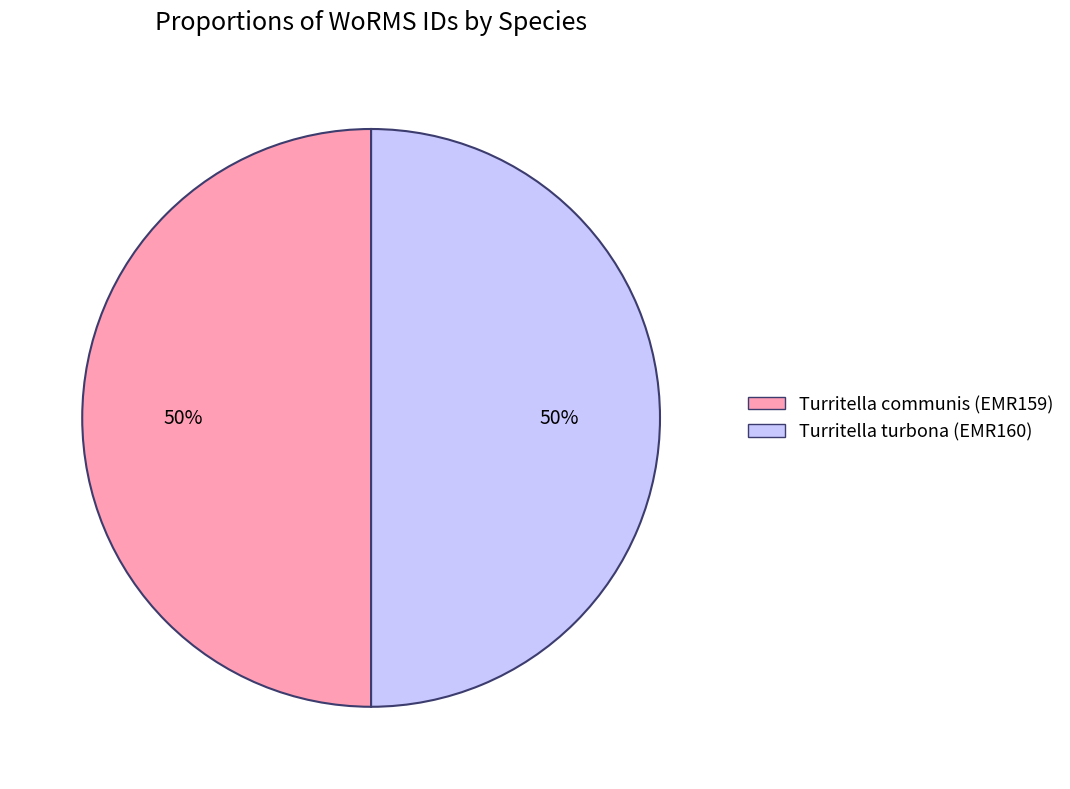

To the nearest percent, what portion does Turritella turbona (EMR160) represent?

50%